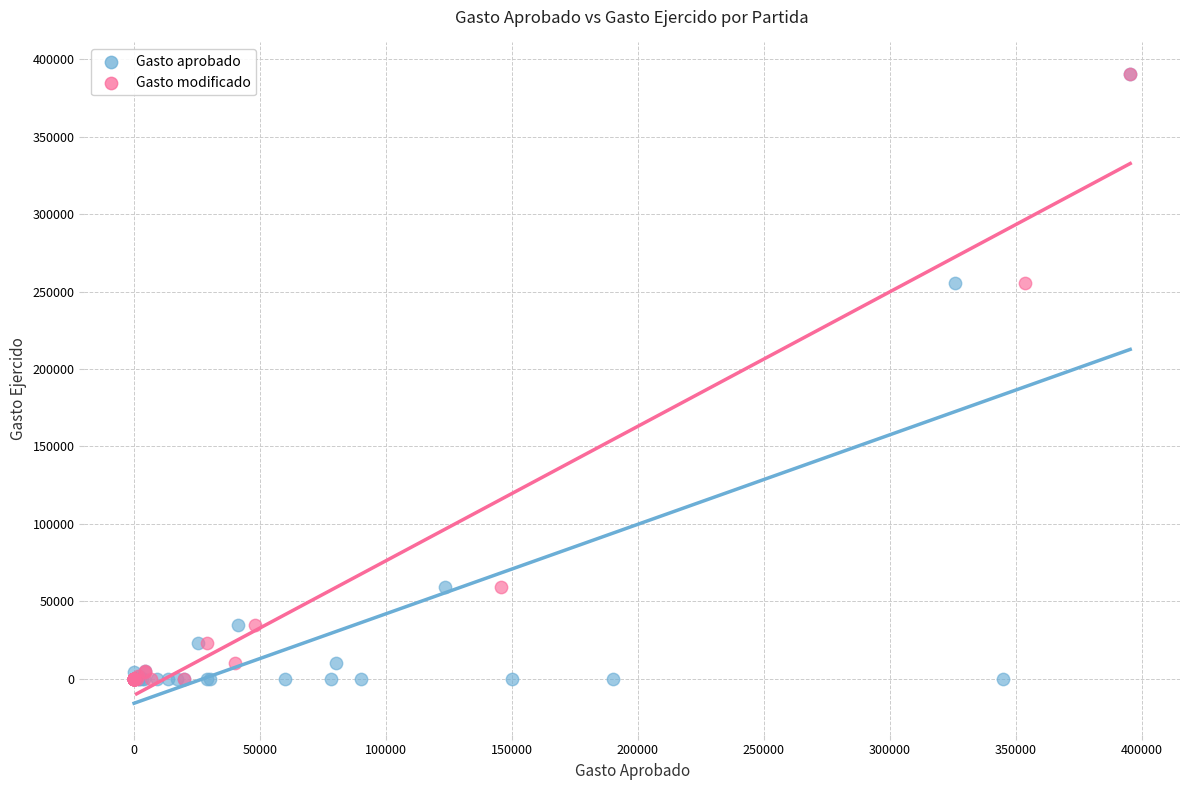

What are all the series names shown in the legend?

Gasto aprobado, Gasto modificado